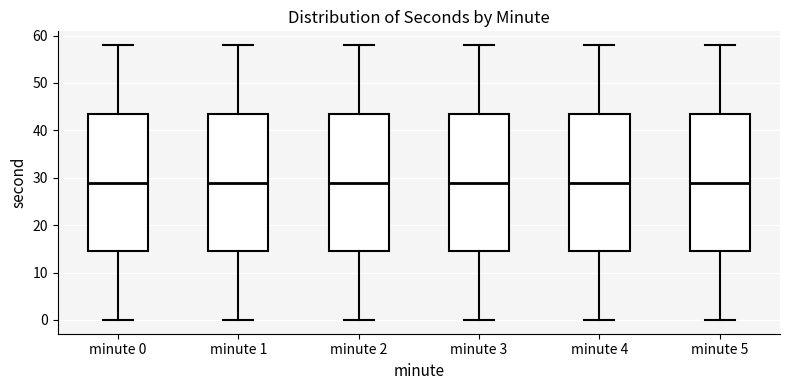

Reading left to right, read every box against the y-axis: the position of its median line, the range the box covers, and the ends of its whiskers. The values are not printed on the chart, so give them approximately, as read against the axis.

minute 0: median 29, box 15 to 44, whiskers 0 to 58
minute 1: median 29, box 15 to 44, whiskers 0 to 58
minute 2: median 29, box 15 to 44, whiskers 0 to 58
minute 3: median 29, box 15 to 44, whiskers 0 to 58
minute 4: median 29, box 15 to 44, whiskers 0 to 58
minute 5: median 29, box 15 to 44, whiskers 0 to 58